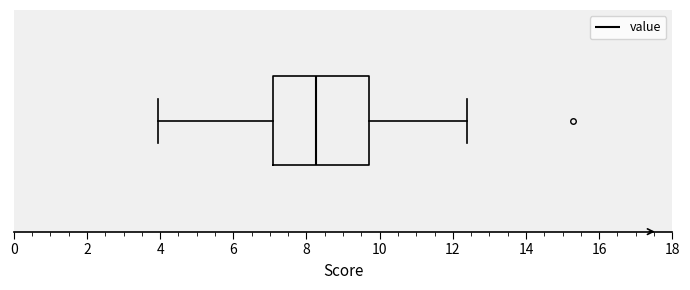

Transcribe this box plot: give where the median line is, the range the box spans, and where the two whiskers end, as read against the x-axis. The values are not printed on the chart, so give them approximately, as read against the axis.

median 8.2, box 7.0 to 9.8, whiskers 4.0 to 12.4